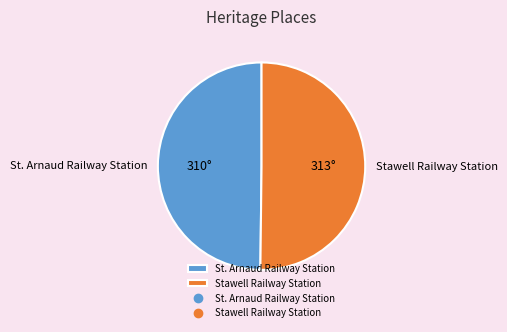

The Stawell Railway Station slice represents 50% of the pie. True or false?

True